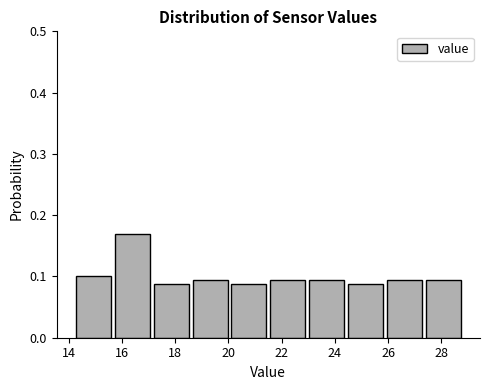

Over which range of the x-axis is the bar tallest?

15.66 to 17.12